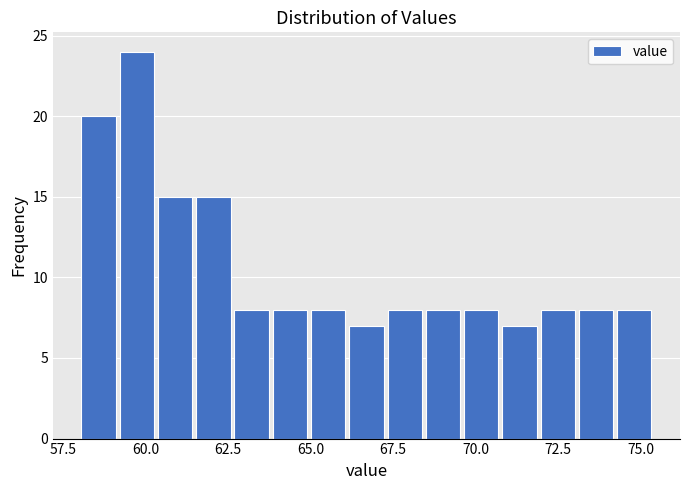

Around what value on the x-axis is the tallest bar? Give the approximate position of its centre, as read against the axis.

59.5